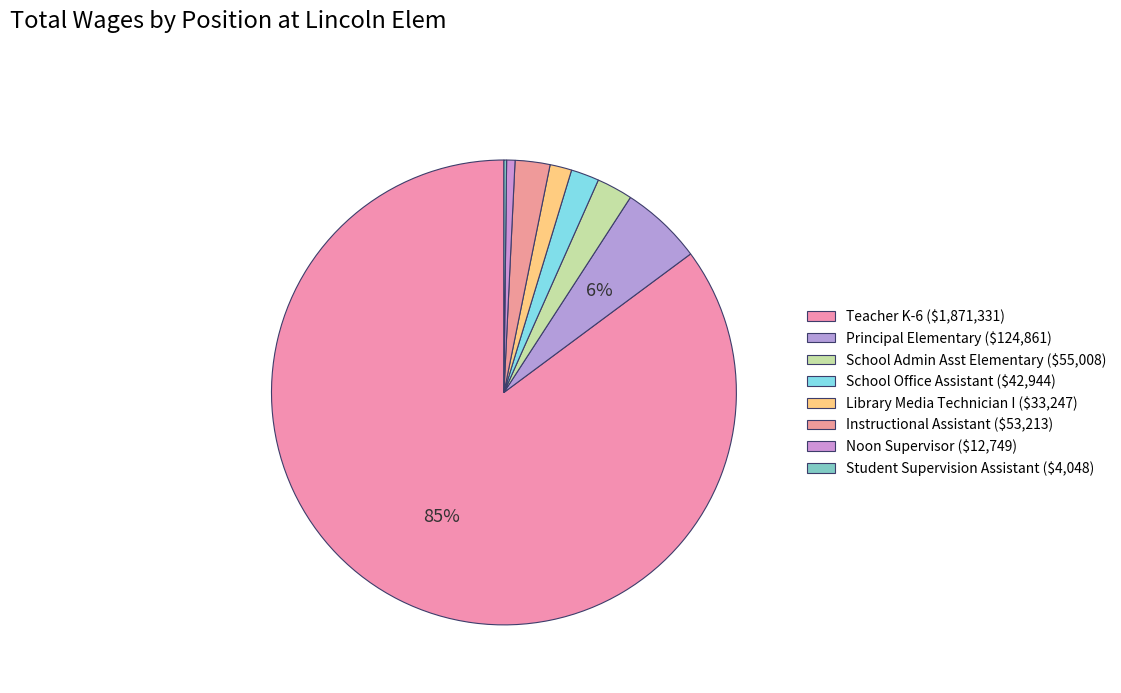

Does any single category account for the majority?

Yes